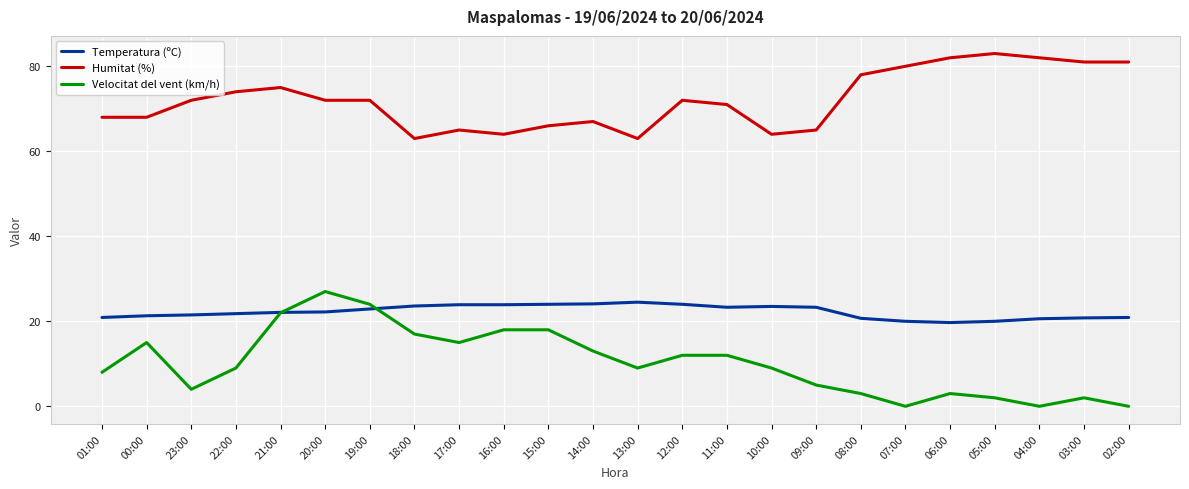

What is the difference between the highest and lowest values at 07:00?

80.0